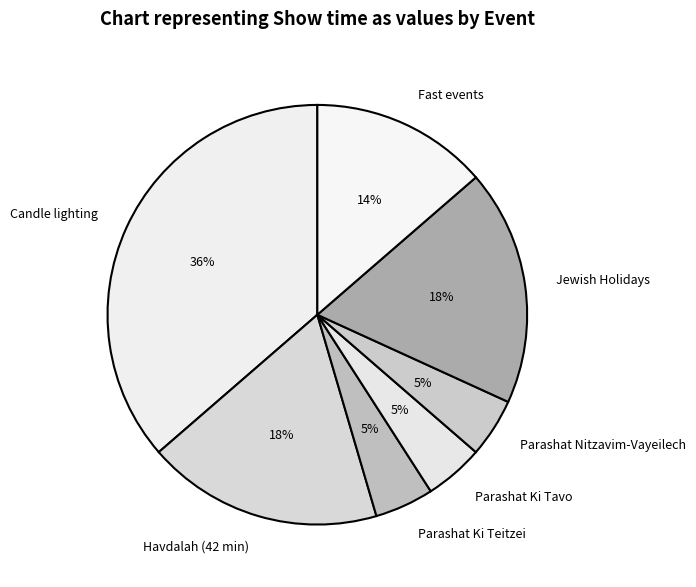

Which has a higher value, Fast events or Jewish Holidays?

Jewish Holidays